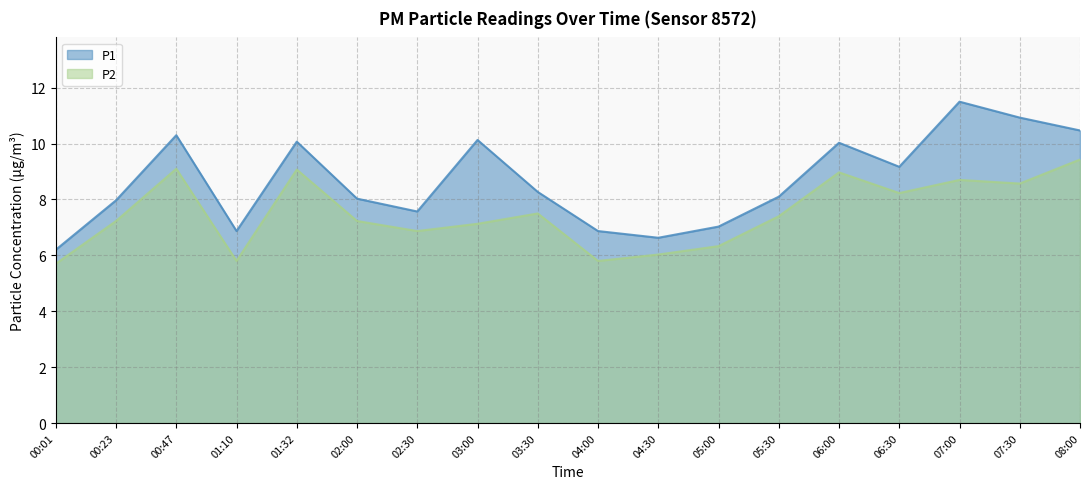

Rank the series at 02:00 from lowest to highest value.

P2, P1